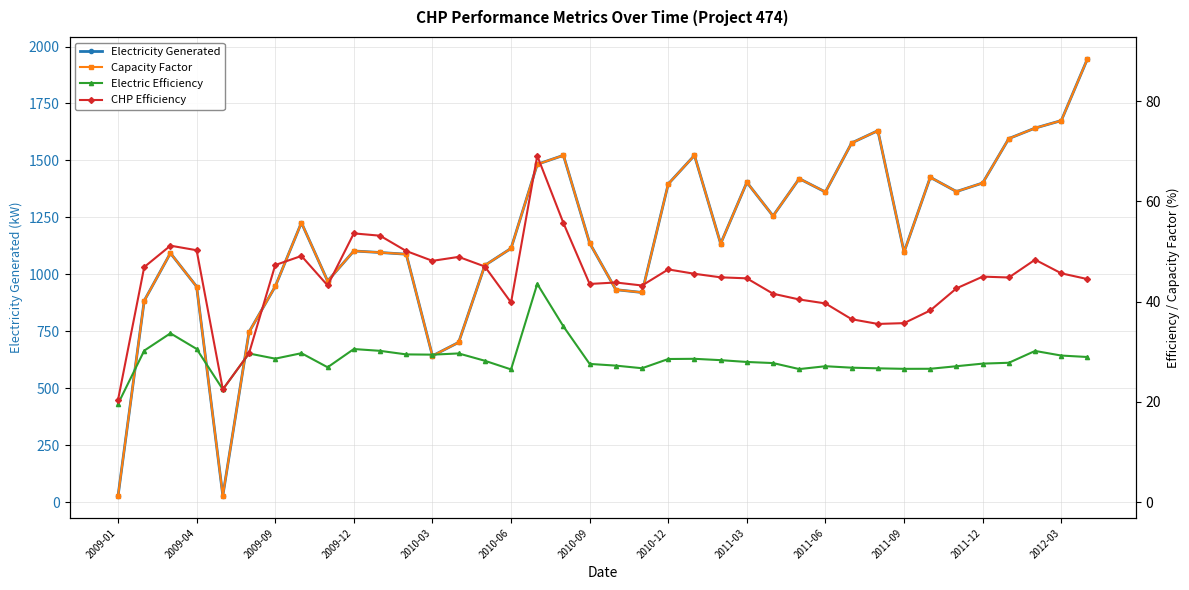

Reading left to right, what are all the values shown in this chart?

Electricity Generated: 26.0	883.9	1093.0	946.2	28.1	746.7	946.6	1226.7	970.4	1102.5	1095.8	1088.3	642.0	701.1	1039.3	1113.8	1482.9	1522.3	1137.2	932.5	920.3	1396.6	1522.0	1134.5	1403.8	1256.4	1420.0	1361.2	1576.8	1630.7	1097.8	1425.9	1363.3	1400.9	1596.1	1642.0	1674.9	1946.1
Capacity Factor: 1.2	40.2	49.7	43.0	1.3	33.9	43.0	55.8	44.1	50.1	49.8	49.5	29.2	31.9	47.2	50.6	67.4	69.2	51.7	42.4	41.8	63.5	69.2	51.6	63.8	57.1	64.5	61.9	71.7	74.1	49.9	64.8	62.0	63.7	72.5	74.6	76.1	88.5
Electric Efficiency: 19.6	30.2	33.7	30.6	22.5	29.6	28.6	29.7	26.9	30.5	30.2	29.5	29.4	29.7	28.2	26.5	43.5	35.0	27.6	27.2	26.7	28.6	28.6	28.3	28.0	27.7	26.5	27.1	26.8	26.7	26.6	26.6	27.1	27.6	27.8	30.2	29.2	28.9
CHP Efficiency: 20.4	46.9	51.2	50.3	22.5	29.7	47.3	49.1	43.2	53.6	53.2	50.1	48.1	48.9	47.0	39.8	69.1	55.7	43.5	43.8	43.2	46.4	45.6	44.9	44.6	41.6	40.4	39.6	36.5	35.5	35.7	38.2	42.6	45.0	44.8	48.4	45.6	44.5